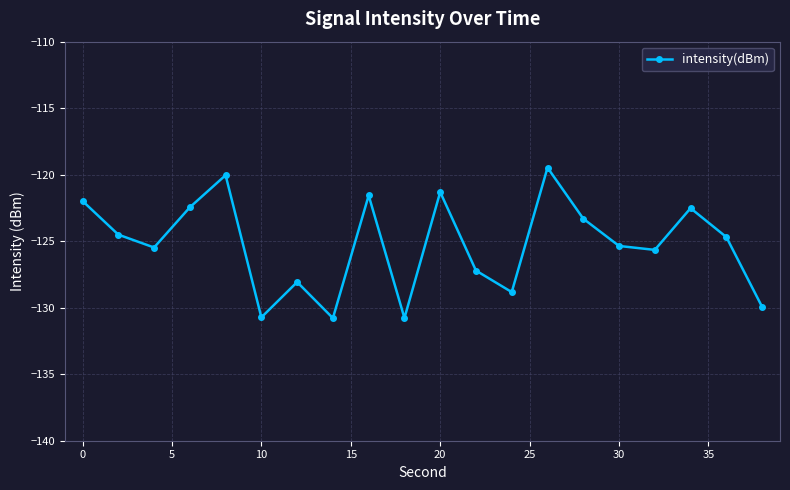

What is the difference between the second highest and second lowest values?

10.7